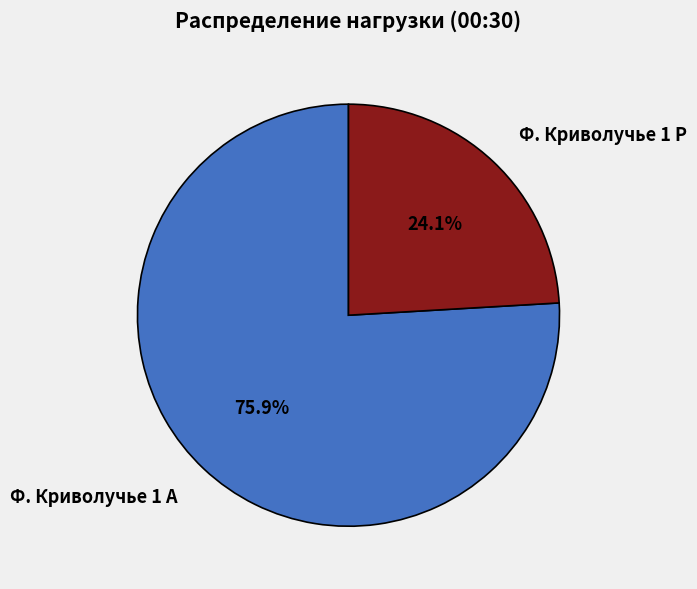

Is there any slice that represents more than half of the pie?

Yes